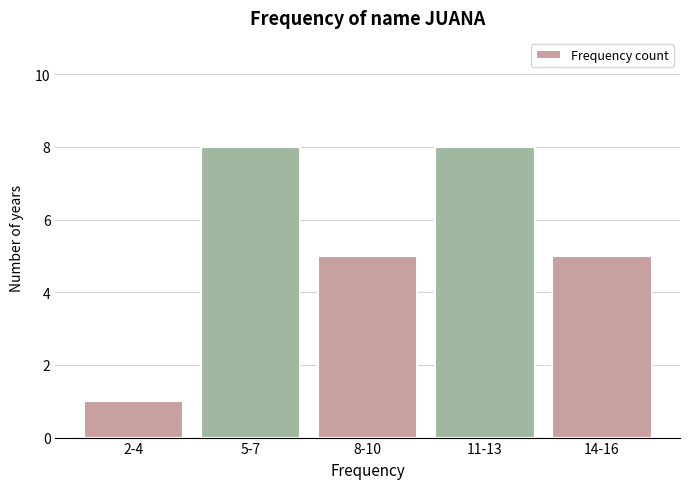

Reading right to left, list all the values displayed in this chart.

14-16=5	11-13=8	8-10=5	5-7=8	2-4=1